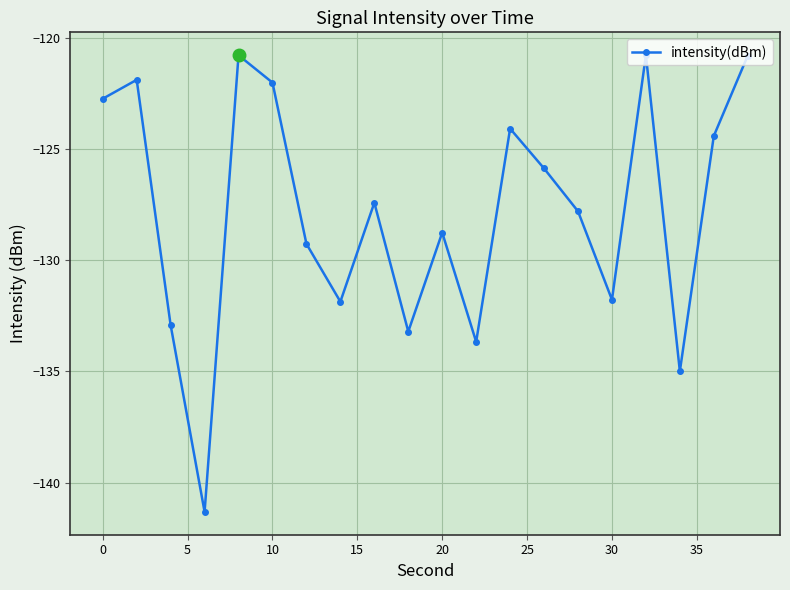

What is the smallest value displayed?

-141.3